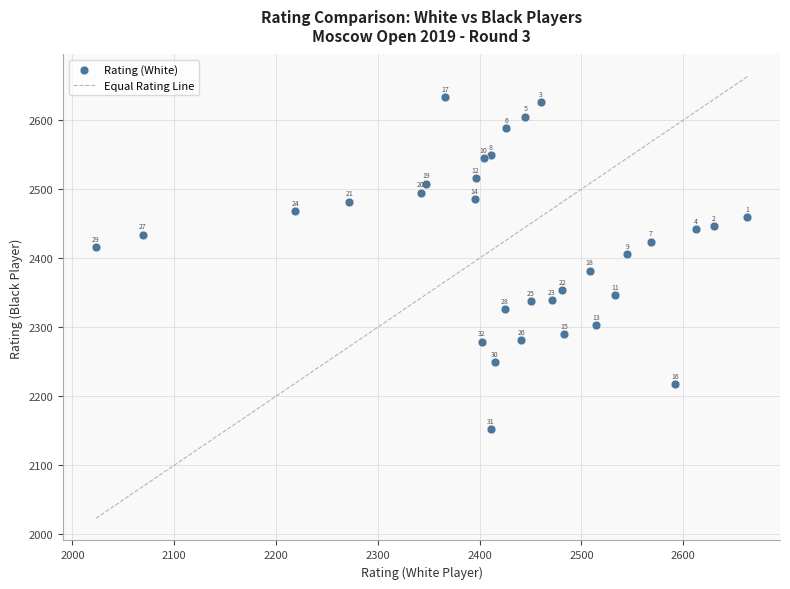

What Y value in the scatter plot is closest to 2392?

2382